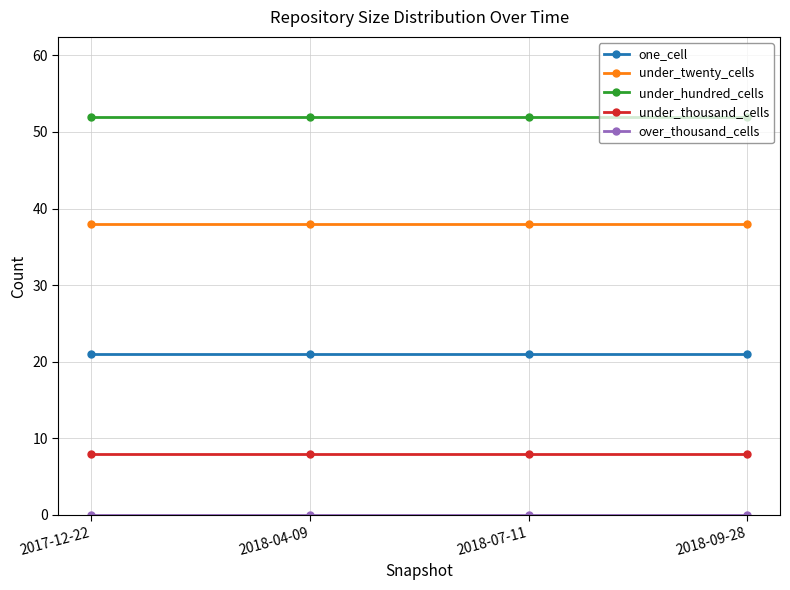

Is it true that under_twenty_cells equals 38 at 2018-09-28?

True